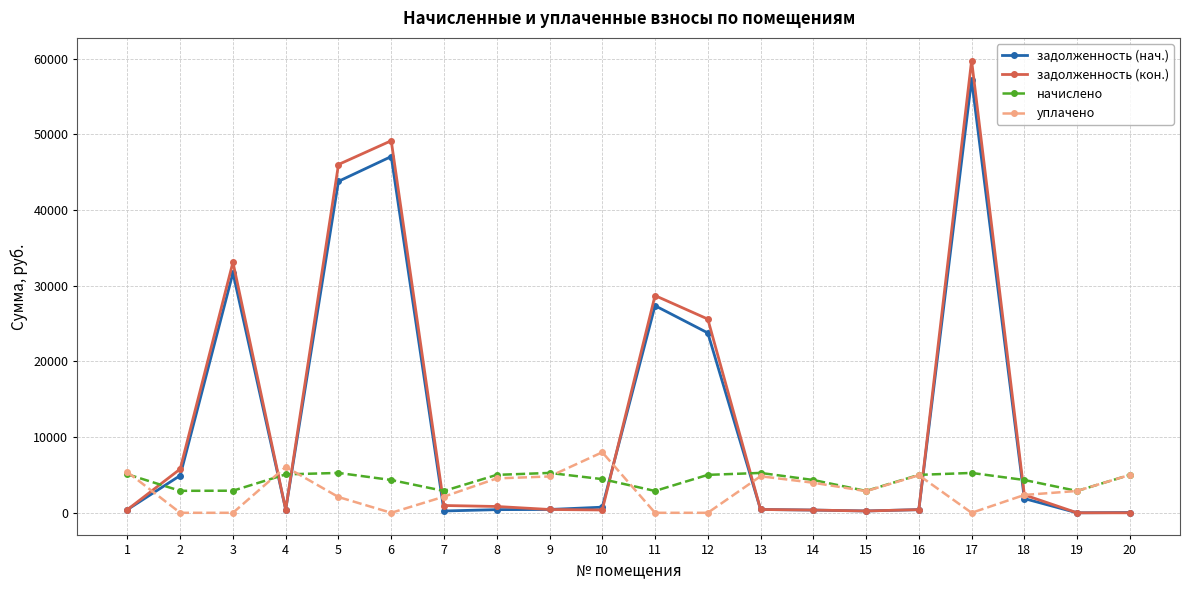

What are all the series names shown in the legend?

задолженность (нач.), задолженность (кон.), начислено, уплачено